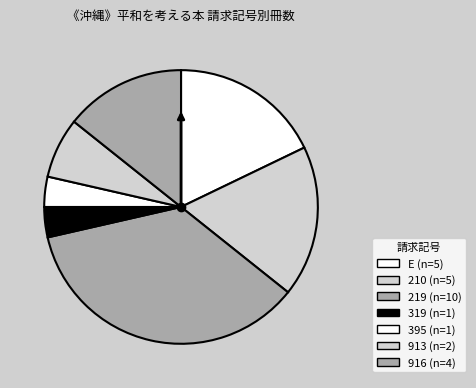

How many segments does this pie chart have?

7